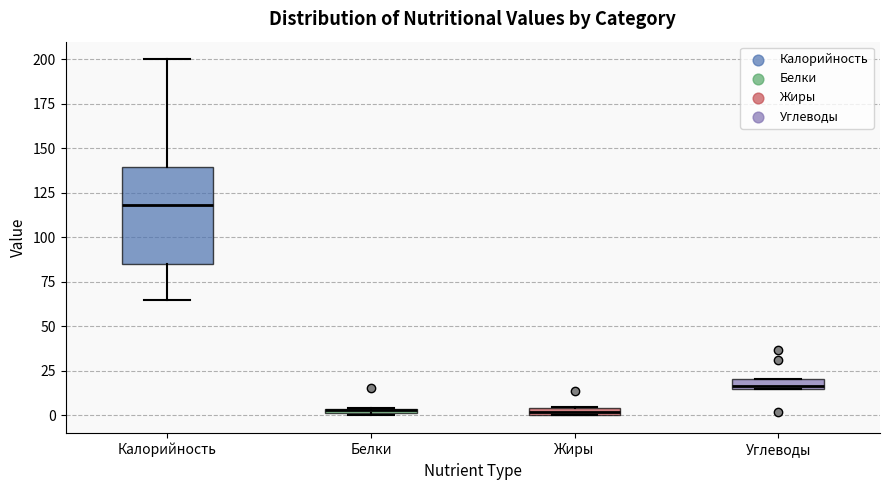

Where is the lower edge of the box for Жиры on the y-axis? The values are not printed on the chart, so give them approximately, as read against the axis.

0